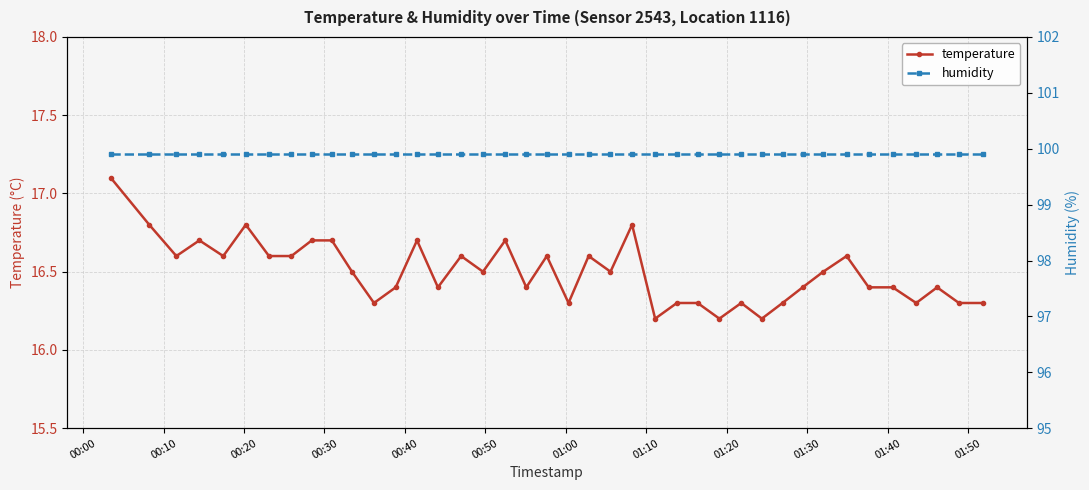

Which series has the largest total across all categories?

humidity